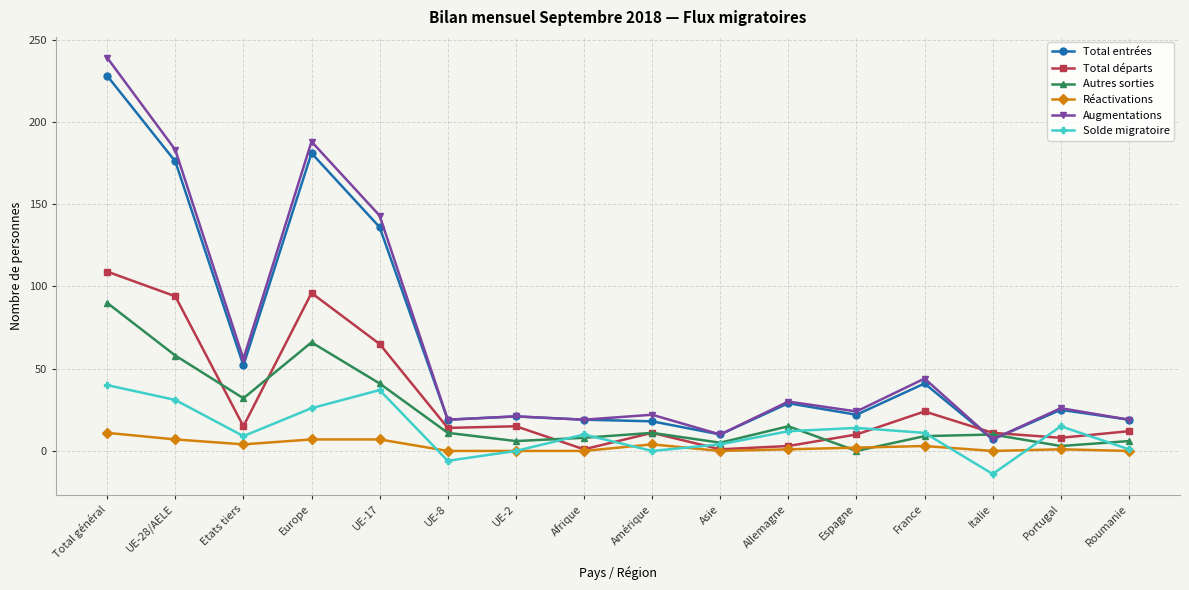

What is the label of the 13th point from the left?

France